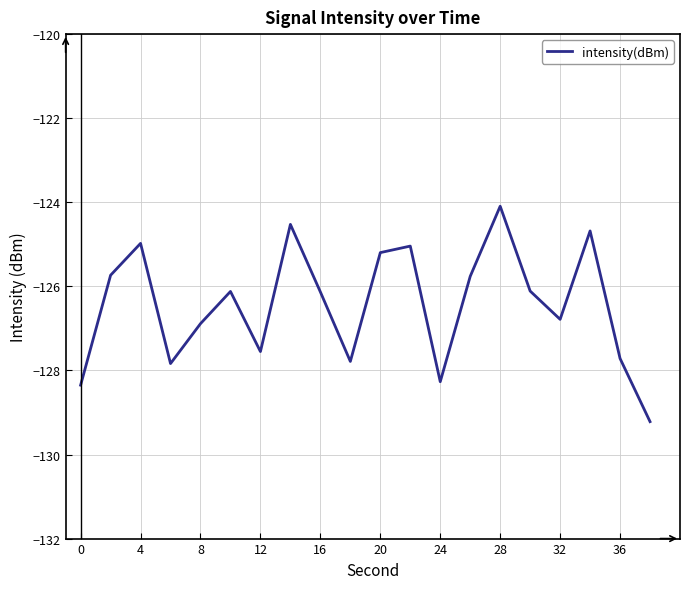

What is the average value?

-126.4